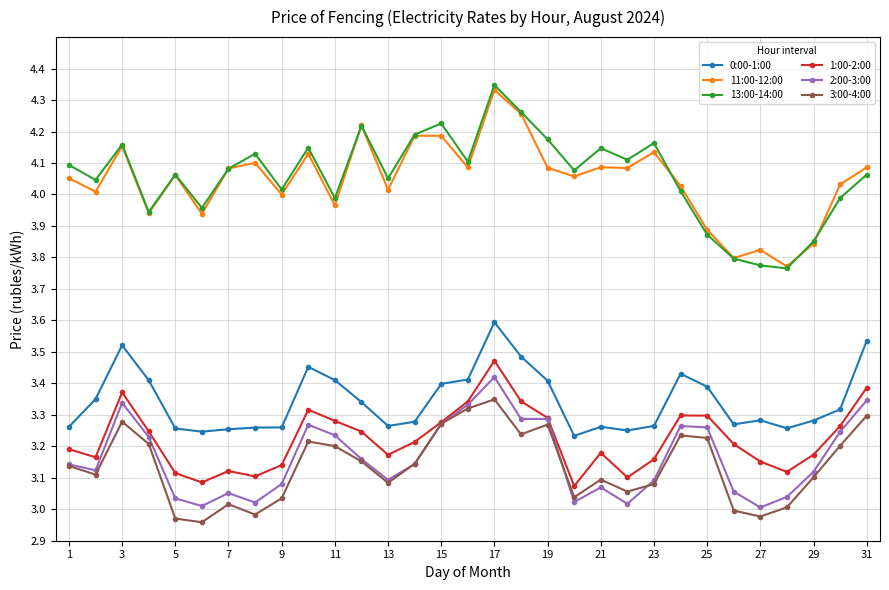

True or false: 3:00-4:00 and 11:00-12:00 intersect in this chart.

False